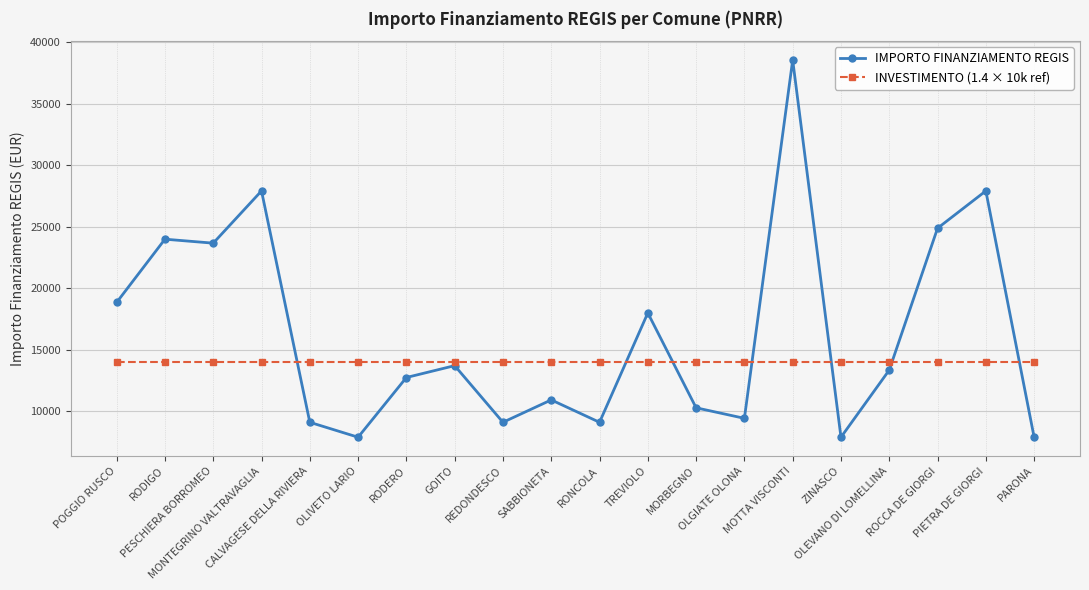

What is the total value across all series at MORBEGNO?

24284